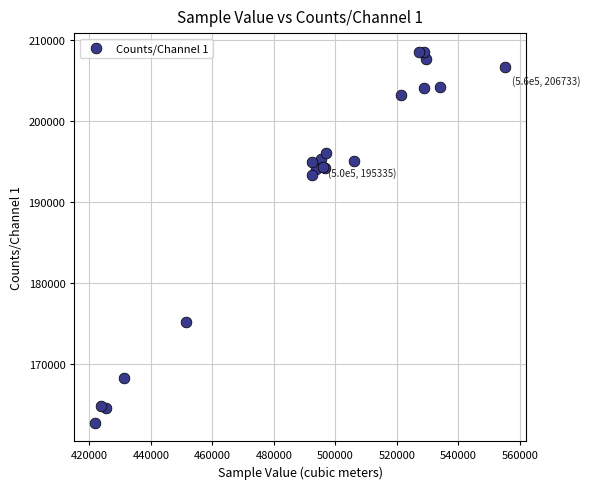

What Y value in the scatter plot is closest to 185701?

193394